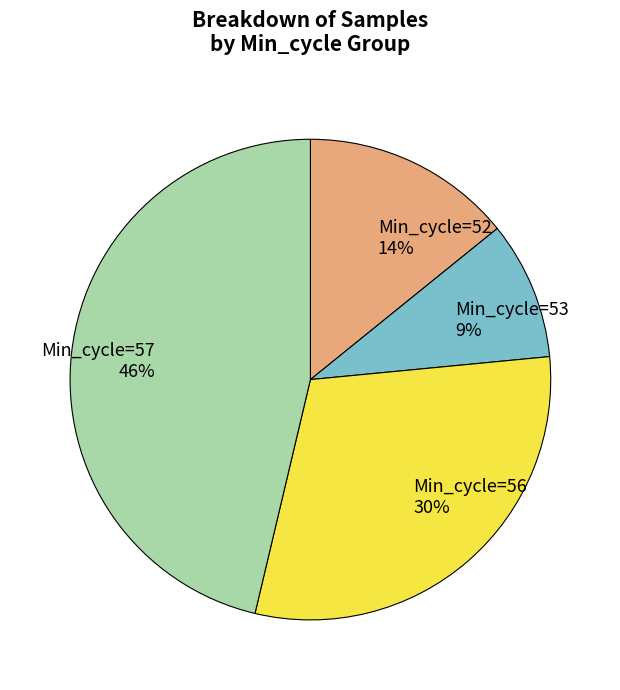

Does Min_cycle=52 14% account for over 50% of the chart?

No